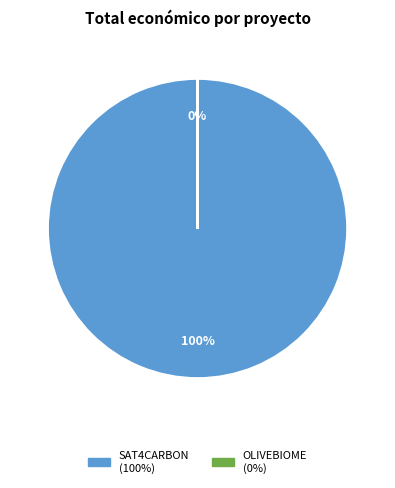

The SAT4CARBON slice represents 91% of the pie. True or false?

False